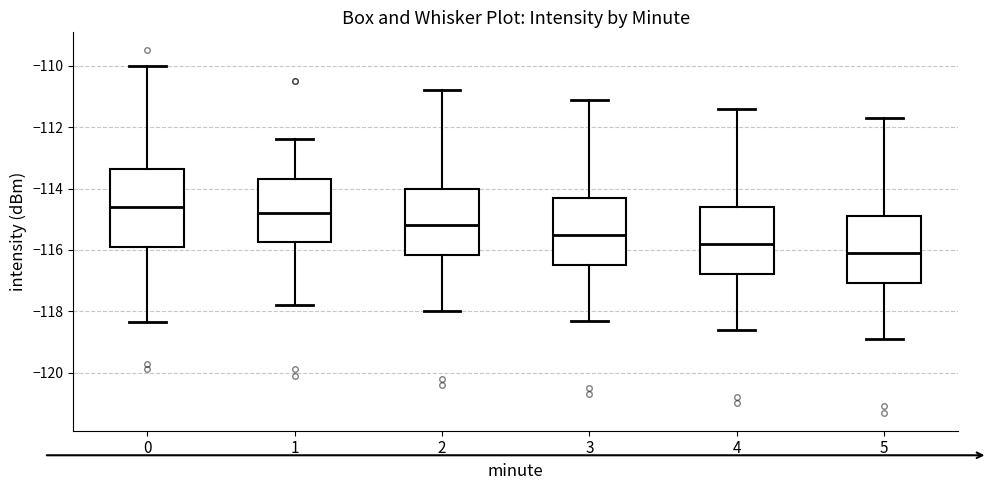

Which box has the highest median line?

0